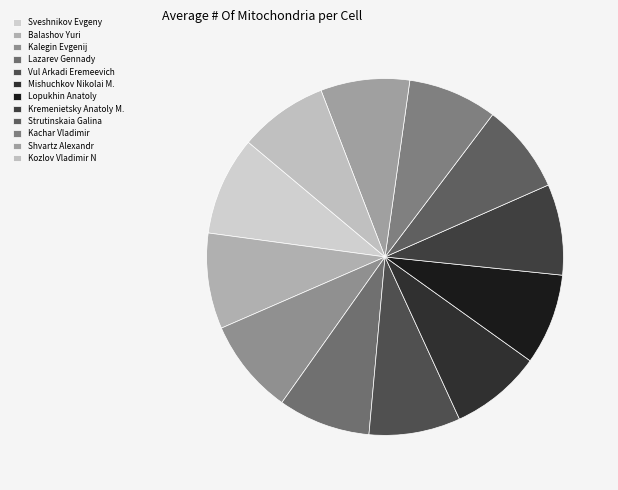

Which category has the biggest portion of the pie?

Sveshnikov Evgeny